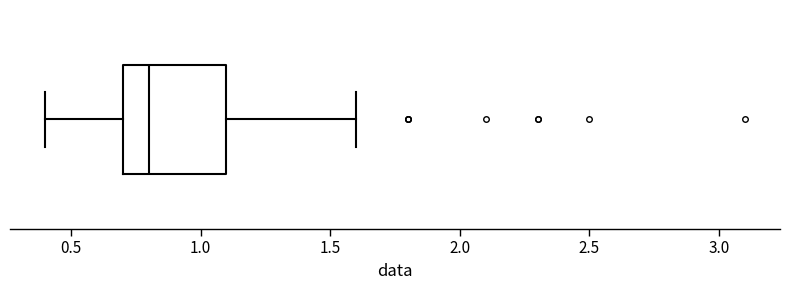

Read this box plot against the x-axis: the position of the median line, the range covered by the box, and the ends of both whiskers. The values are not printed on the chart, so give them approximately, as read against the axis.

median 0.8, box 0.7 to 1.1, whiskers 0.4 to 1.6